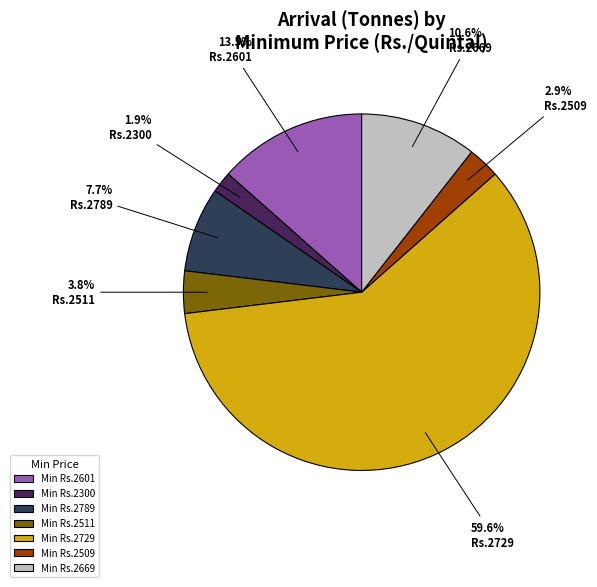

Between Min Rs.2509 and Min Rs.2669, which is larger?

Min Rs.2669